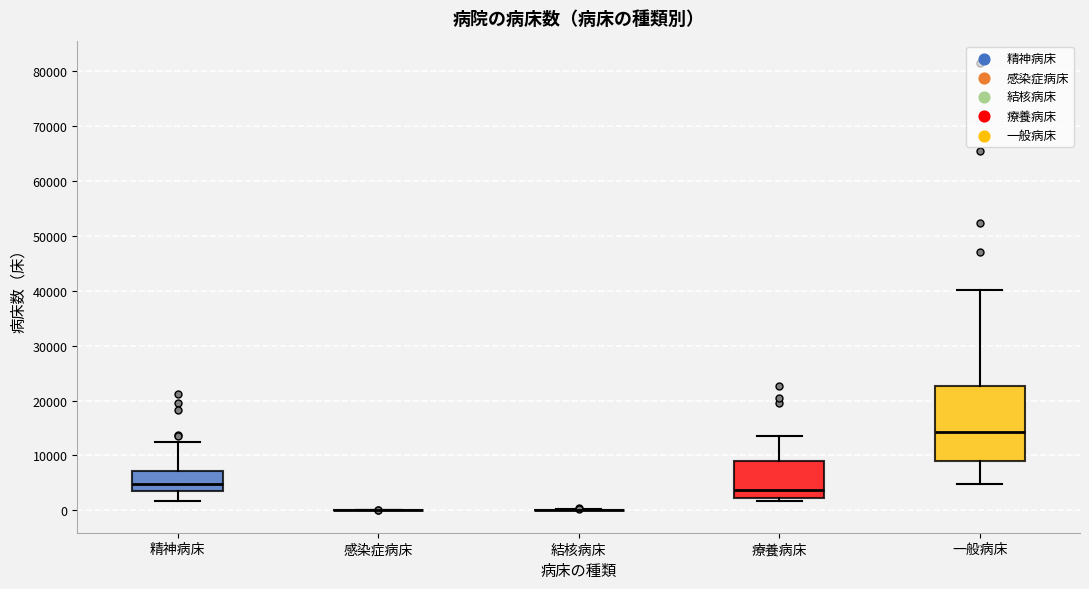

Where does the median line of the box for 一般病床 sit on the y-axis? The values are not printed on the chart, so give them approximately, as read against the axis.

14000